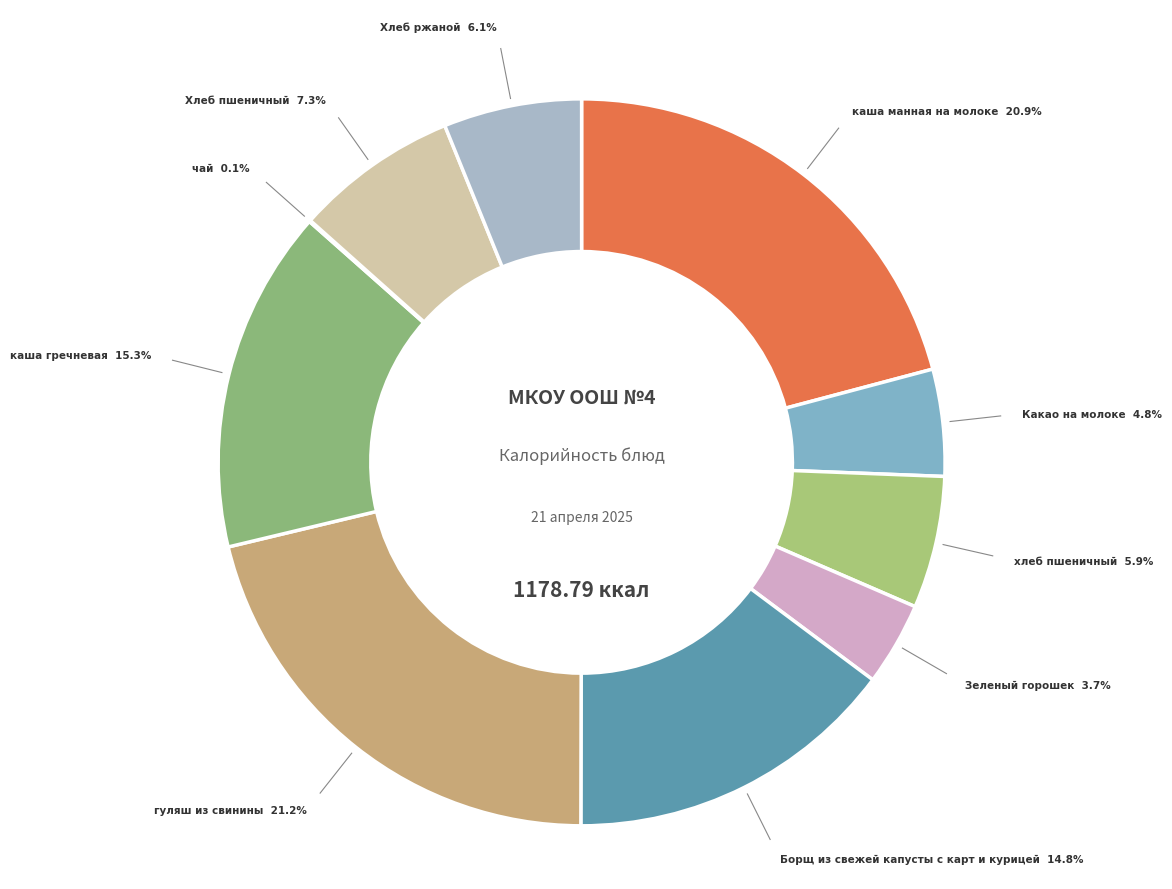

Rank the categories by value from lowest to highest.

чай, Зеленый горошек, Какао на молоке, хлеб пшеничный, Хлеб ржаной, Хлеб пшеничный, Борщ из свежей капусты с карт и курицей, каша гречневая, каша манная на молоке, гуляш из свинины